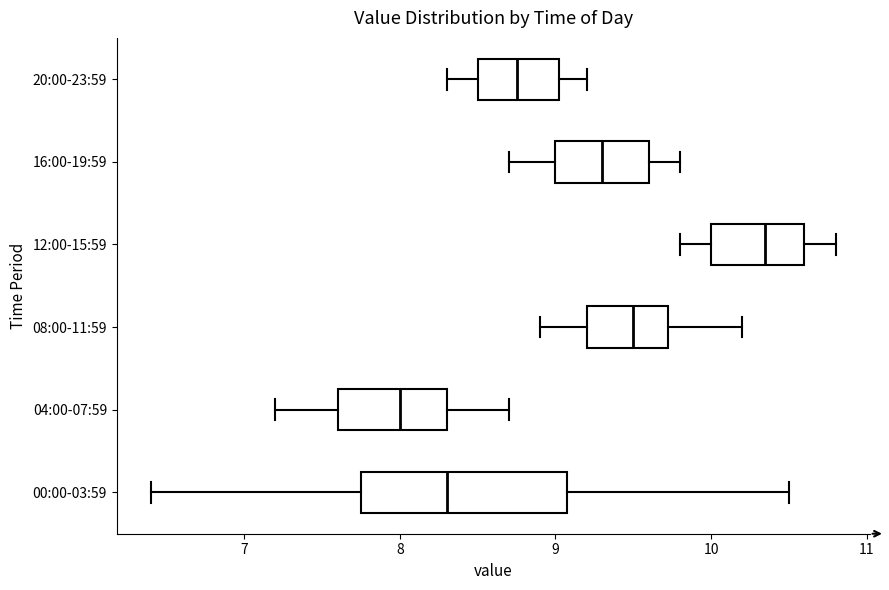

Reading bottom to top, read every box against the x-axis: the position of its median line, the range the box covers, and the ends of its whiskers. The values are not printed on the chart, so give them approximately, as read against the axis.

00:00-03:59: median 8.3, box 7.8 to 9.1, whiskers 6.4 to 10.5
04:00-07:59: median 8.0, box 7.6 to 8.3, whiskers 7.2 to 8.7
08:00-11:59: median 9.5, box 9.2 to 9.7, whiskers 8.9 to 10.2
12:00-15:59: median 10.4, box 10.0 to 10.6, whiskers 9.8 to 10.8
16:00-19:59: median 9.3, box 9.0 to 9.6, whiskers 8.7 to 9.8
20:00-23:59: median 8.8, box 8.5 to 9.0, whiskers 8.3 to 9.2